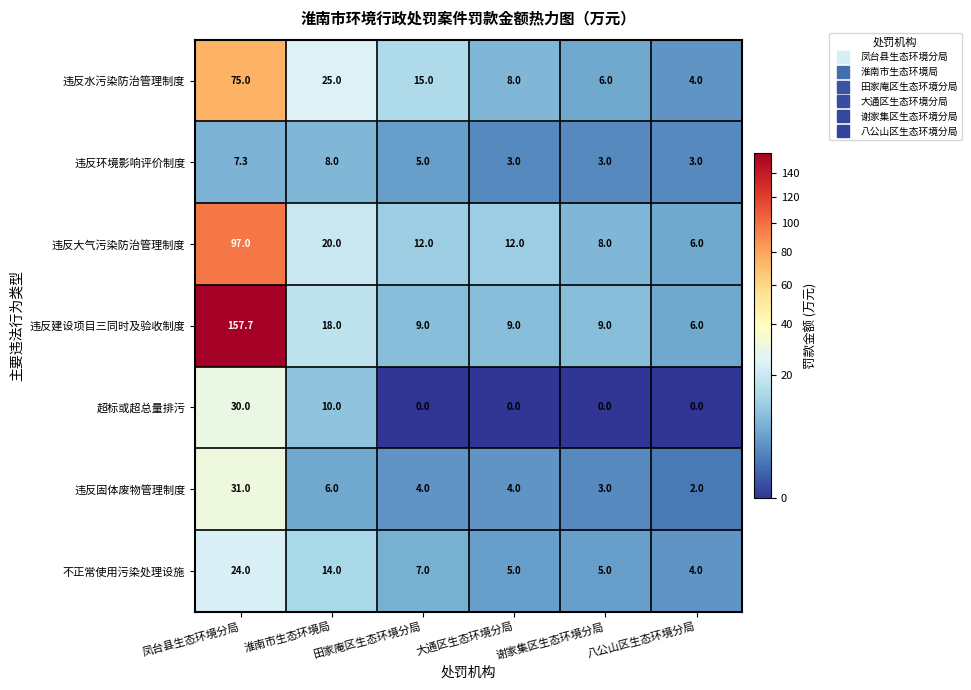

Which series has the largest total across all categories?

违反建设项目三同时及验收制度